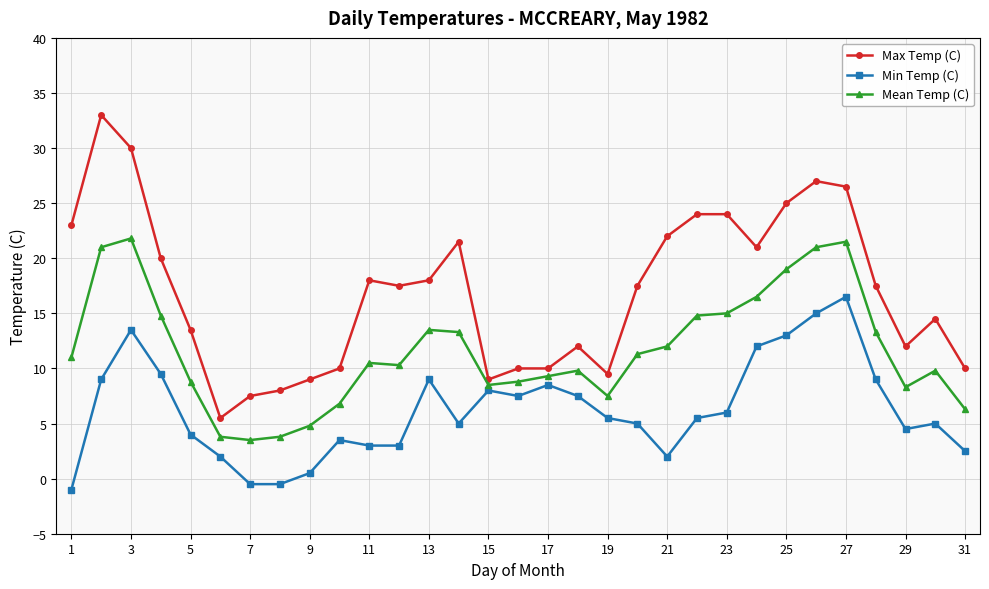

What is the sum of all Mean Temp (C) values?

360.4